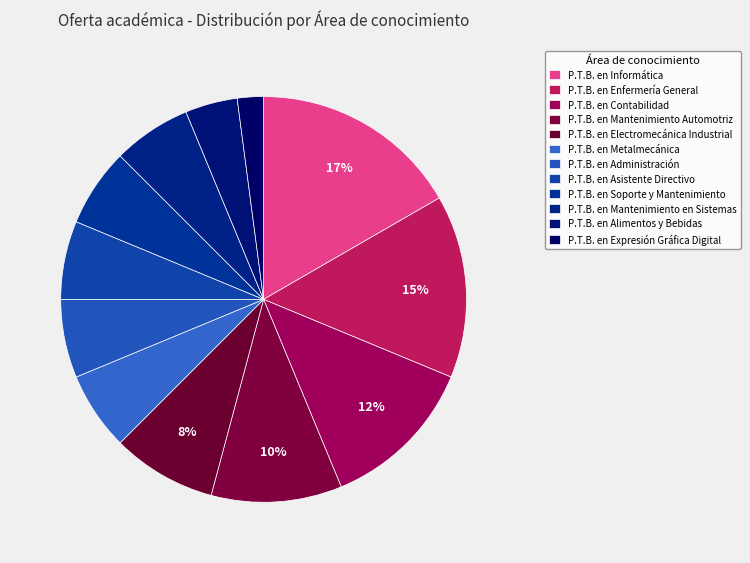

Which category has the smallest portion of the pie?

P.T.B. en Expresión Gráfica Digital